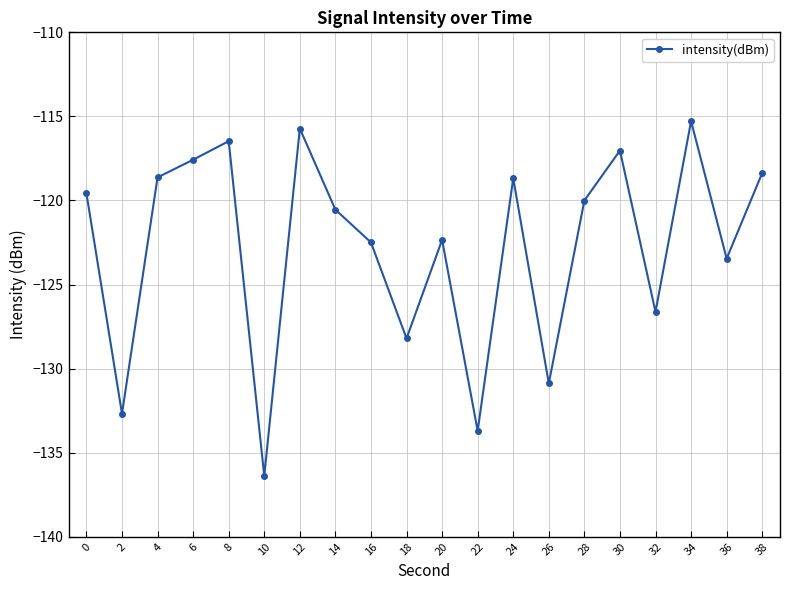

Which has a higher value, 2 or 24?

24